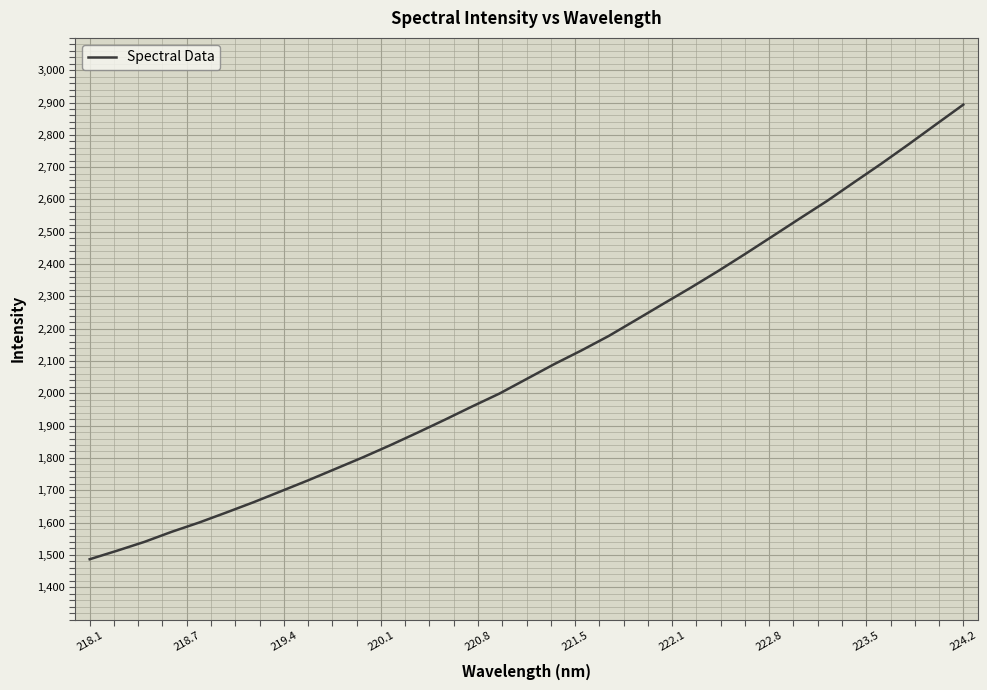

What is the greatest value displayed?

2893.4